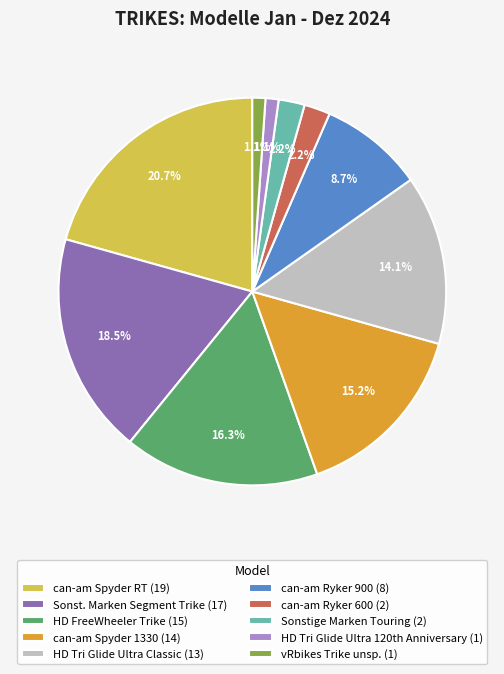

Is there any slice that represents more than half of the pie?

No